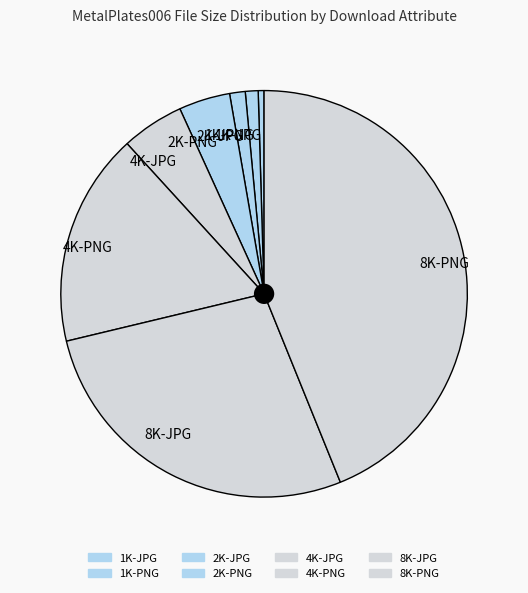

What is the ratio of the value at 4K-JPG to the value at 2K-PNG?

1.2